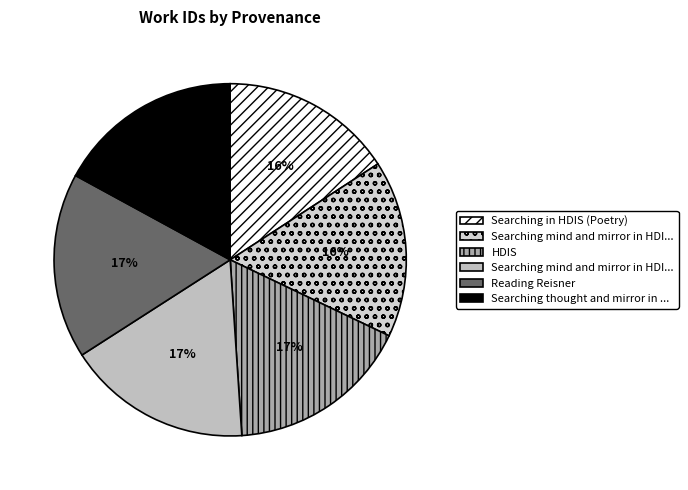

Is there any slice that represents more than half of the pie?

No